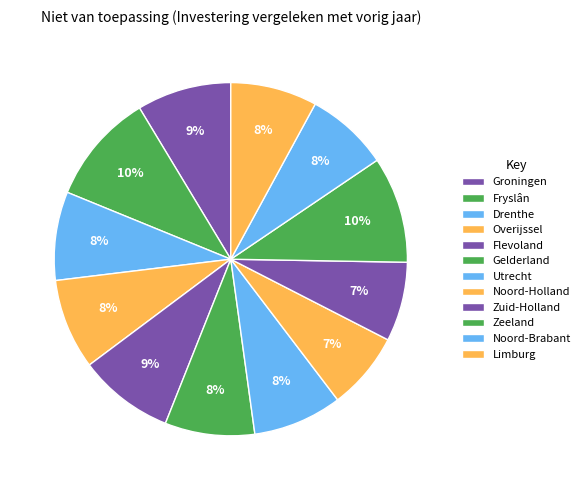

Do Zeeland and Noord-Holland together represent more than half of the pie?

No